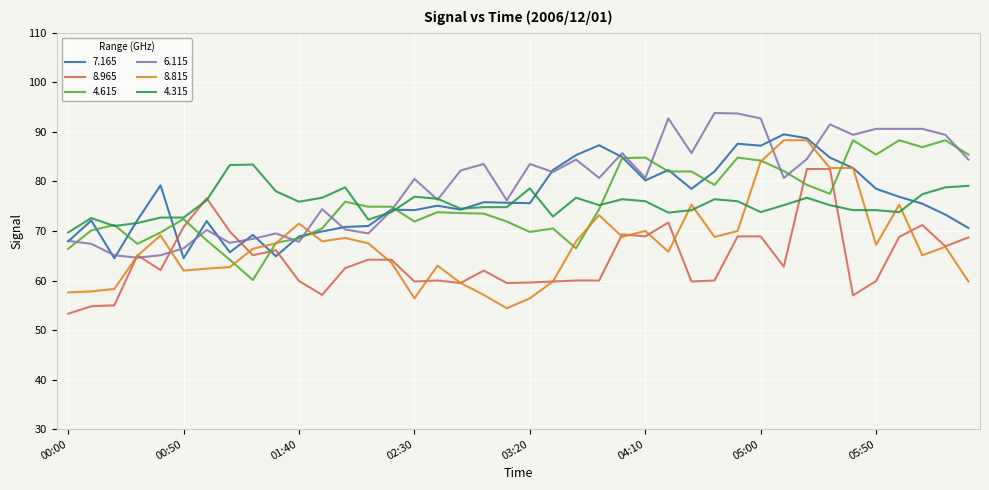

What is the maximum value shown in the chart?

93.8